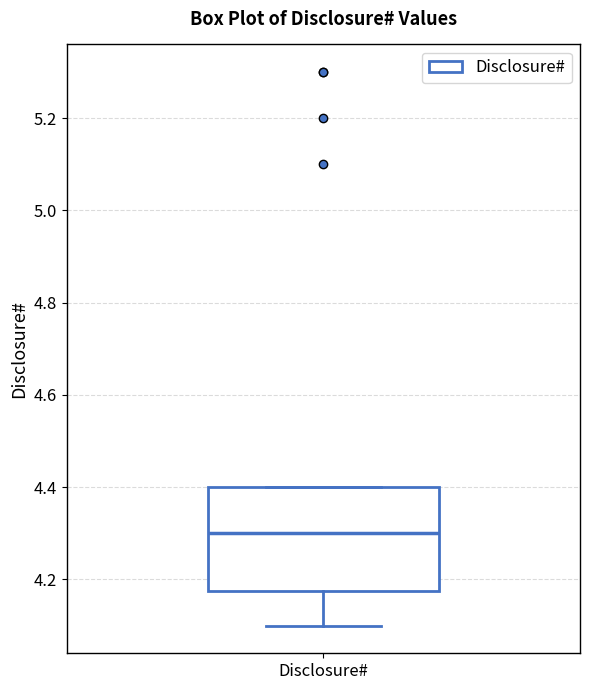

Read this box plot against the y-axis: the position of the median line, the range covered by the box, and the ends of both whiskers. The values are not printed on the chart, so give them approximately, as read against the axis.

median 4.30, box 4.18 to 4.40, whiskers 4.10 to 4.40